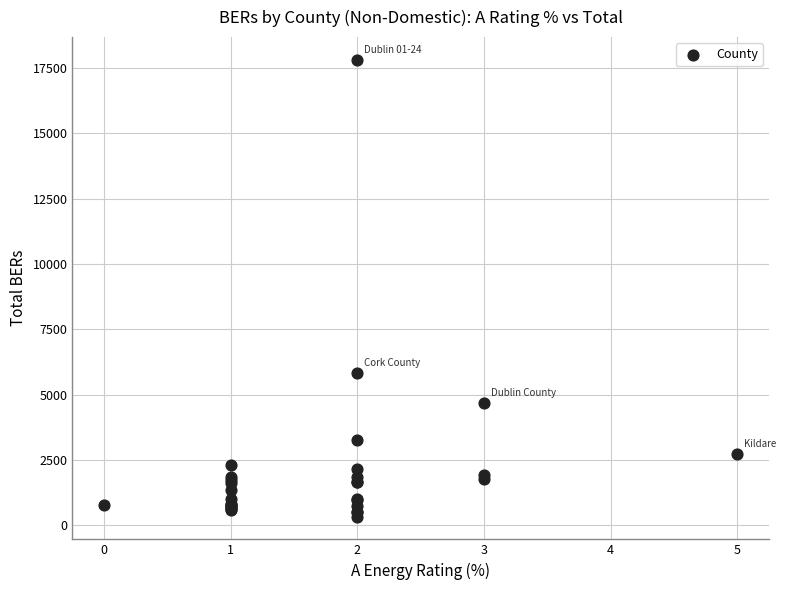

What Y value in the scatter plot is closest to 9072?

5829